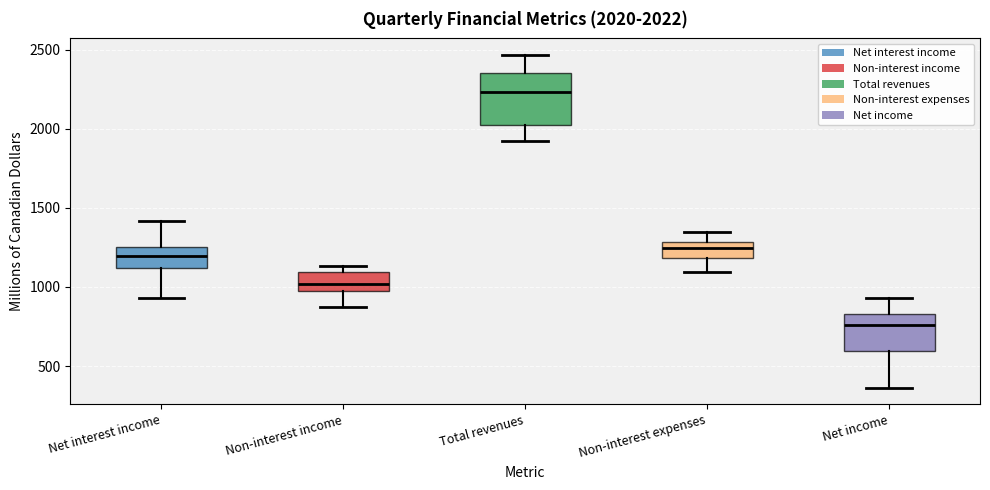

Which box has the lowest median line?

Net income